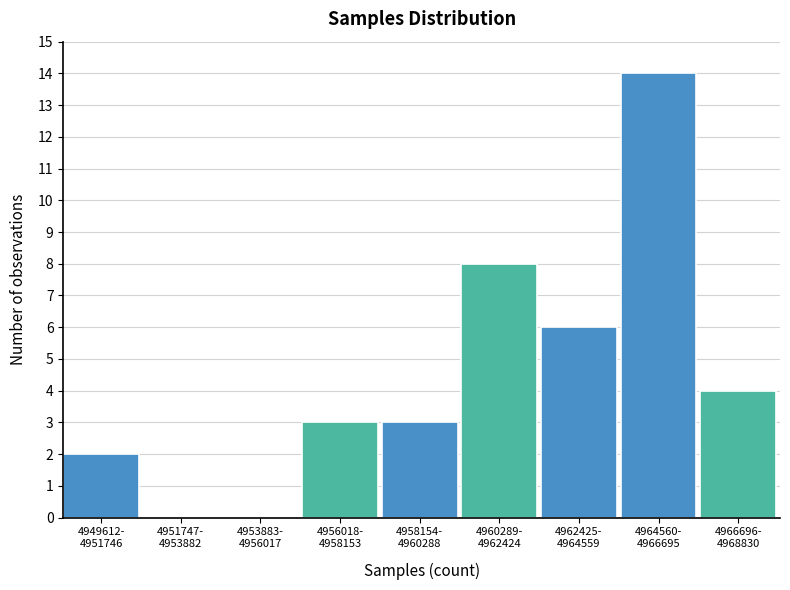

What is the maximum value shown in the chart?

14